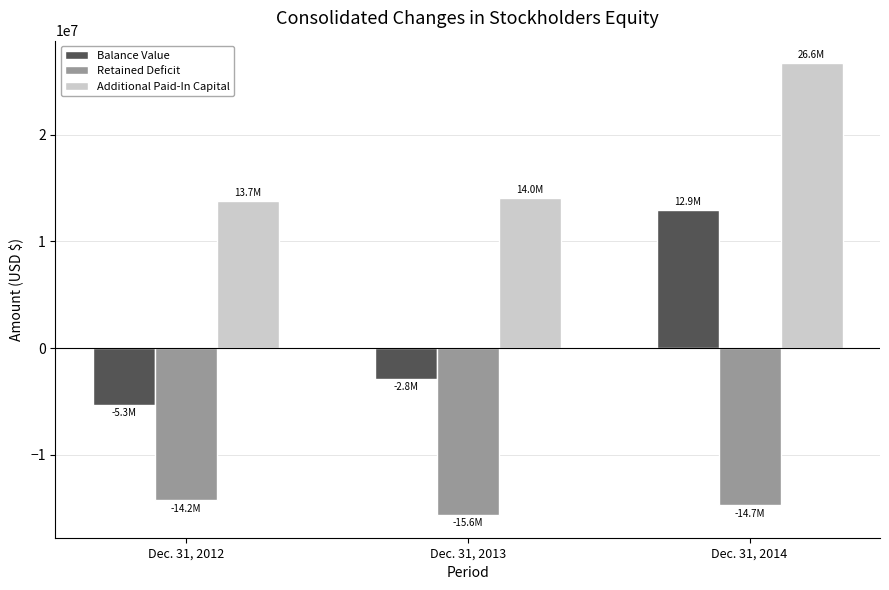

At which category is the sum across all series the highest?

Dec. 31, 2014